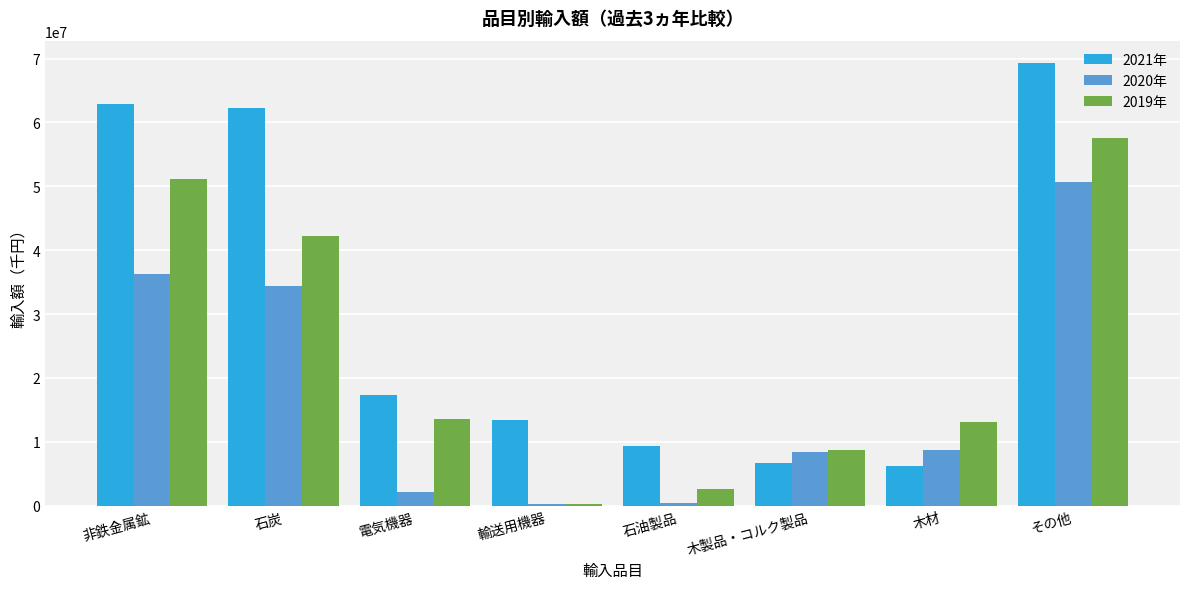

What is the sum of the 2021年 values at 電気機器 and 石炭?

79550114